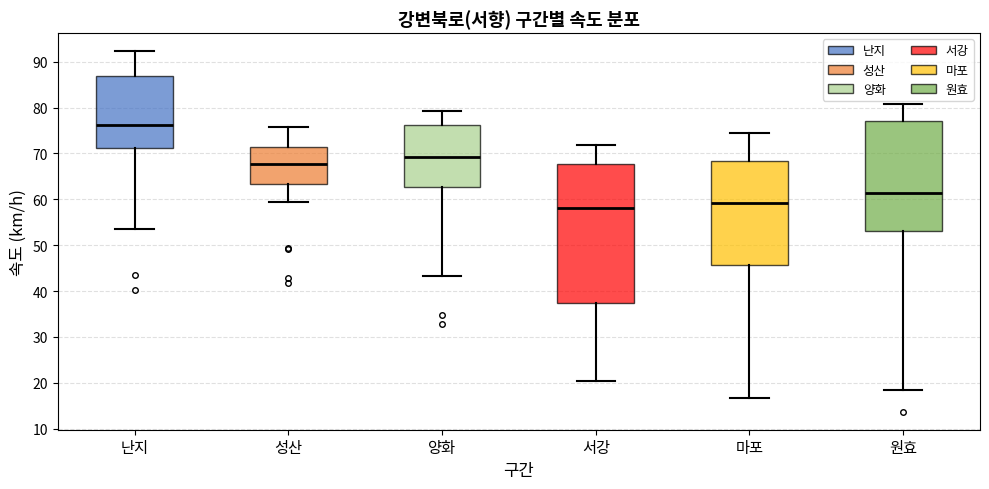

Where does the upper whisker of the box for 원효 end on the y-axis? The values are not printed on the chart, so give them approximately, as read against the axis.

81